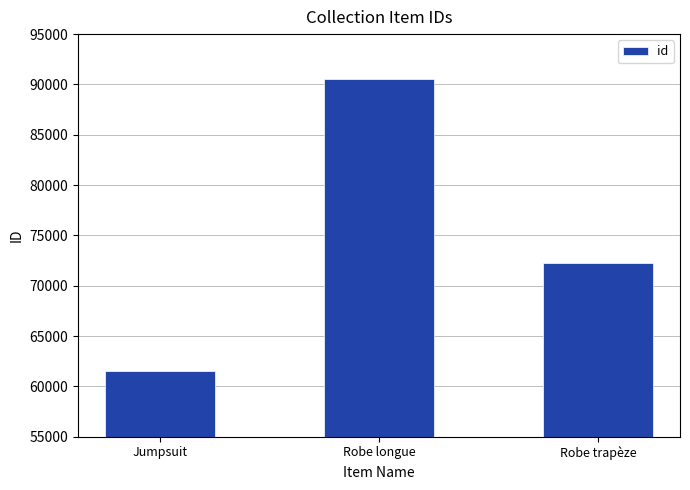

List the labels in order of value, largest first.

Robe longue, Robe trapèze, Jumpsuit